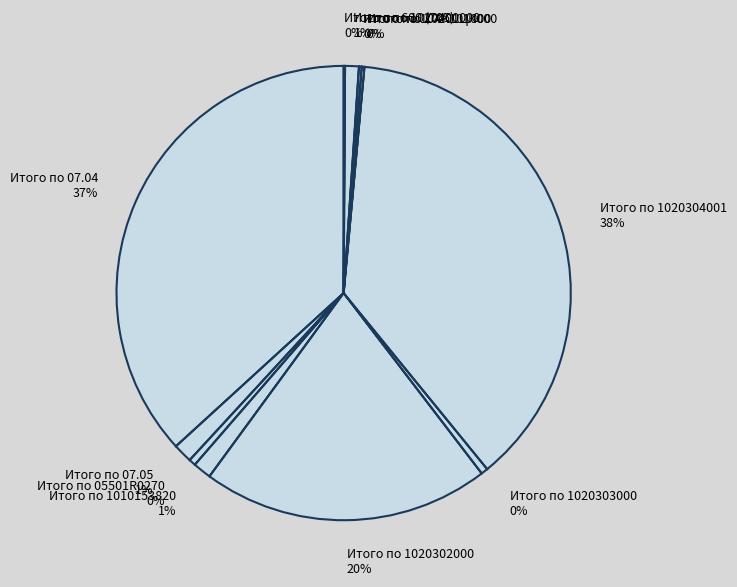

To the nearest percent, what is the average slice percentage?

9%